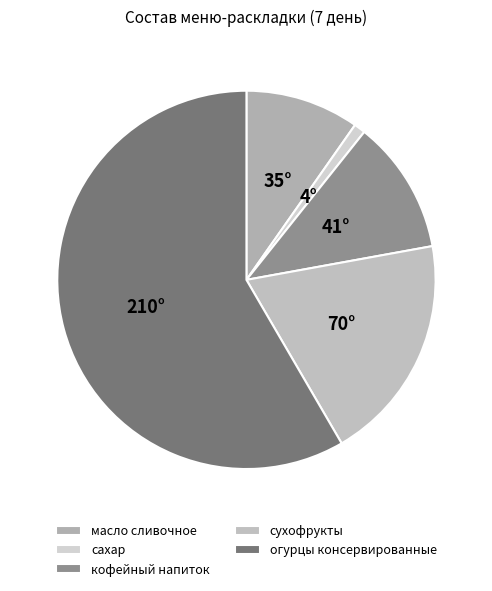

Combined, do масло сливочное and огурцы консервированные account for over 50%?

Yes